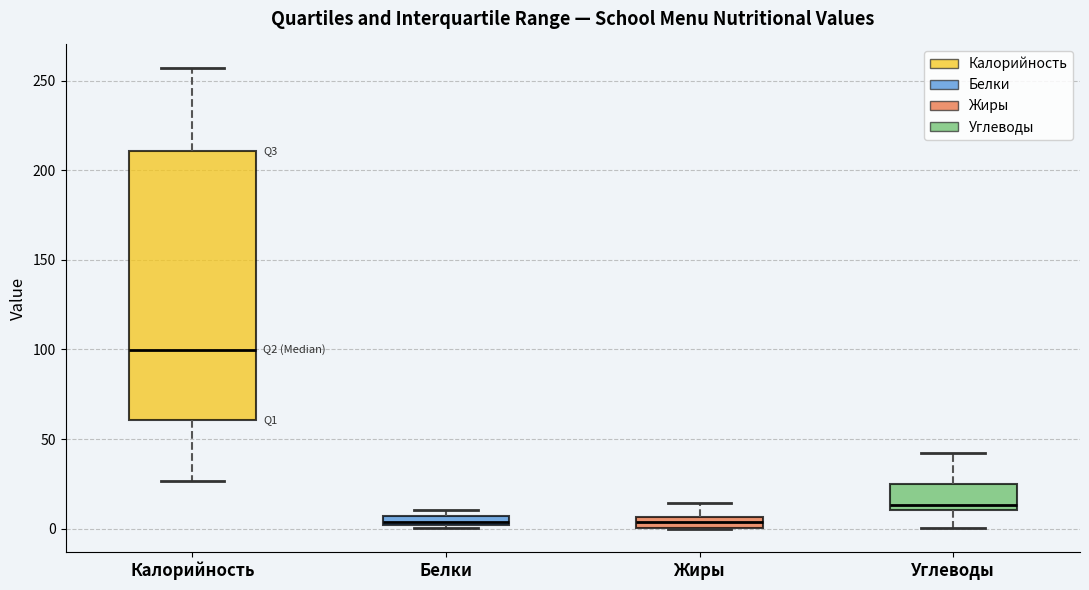

Which box is the tallest, from its lower edge to its upper edge?

Калорийность